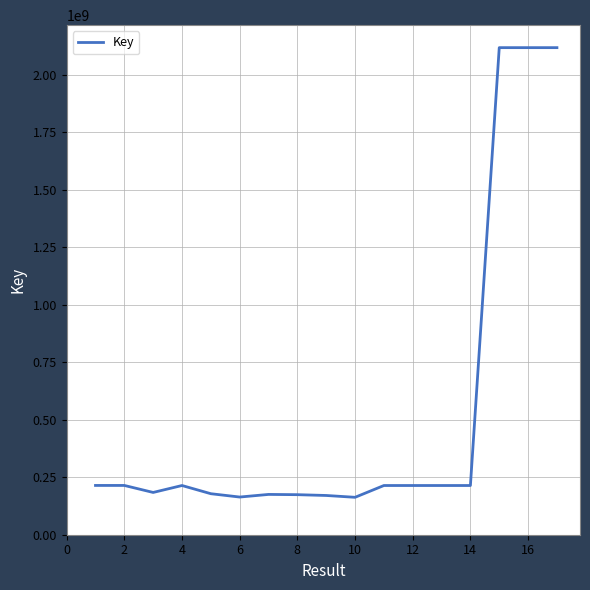

What is the minimum value shown in the chart?

162696271